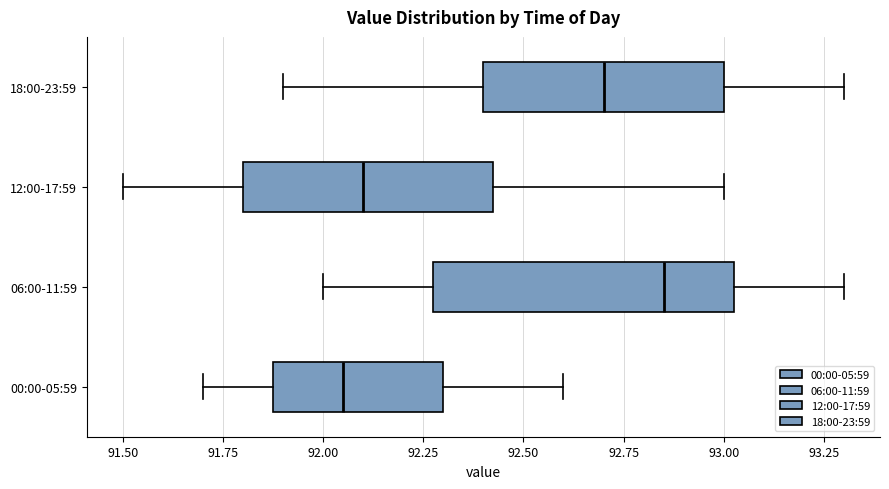

Reading bottom to top, read every box against the x-axis: the position of its median line, the range the box covers, and the ends of its whiskers. The values are not printed on the chart, so give them approximately, as read against the axis.

00:00-05:59: median 92.05, box 91.90 to 92.30, whiskers 91.70 to 92.60
06:00-11:59: median 92.85, box 92.30 to 93.05, whiskers 92.00 to 93.30
12:00-17:59: median 92.10, box 91.80 to 92.45, whiskers 91.50 to 93.00
18:00-23:59: median 92.70, box 92.40 to 93.00, whiskers 91.90 to 93.30